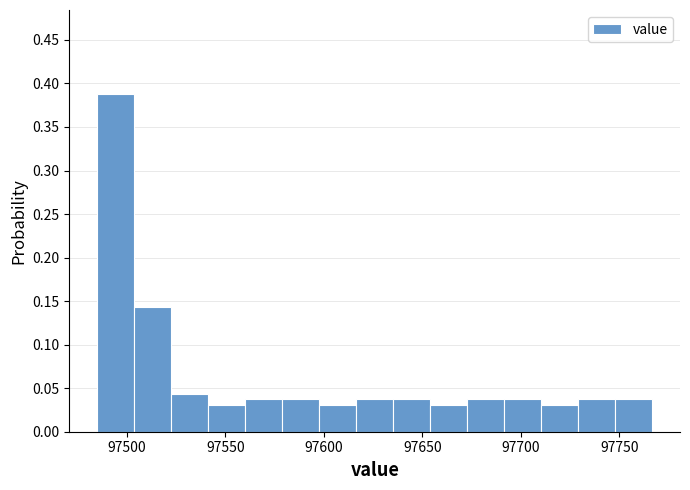

Around what value on the x-axis is the tallest bar? Give the approximate position of its centre, as read against the axis.

97495